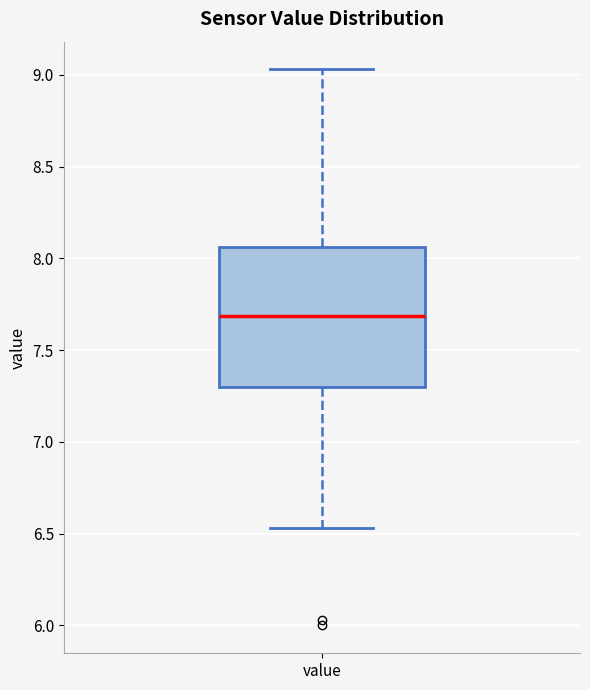

Read this box plot against the y-axis: the position of the median line, the range covered by the box, and the ends of both whiskers. The values are not printed on the chart, so give them approximately, as read against the axis.

median 7.70, box 7.30 to 8.05, whiskers 6.55 to 9.05